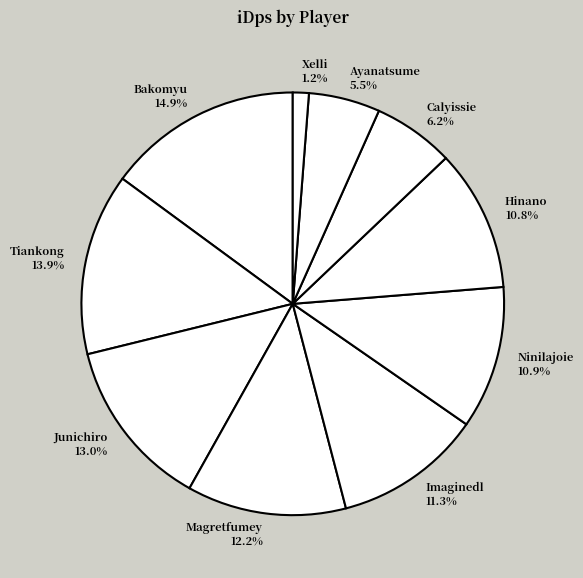

To the nearest percent, what is the difference between the Ayanatsume and Magretfumey slice percentages?

7%